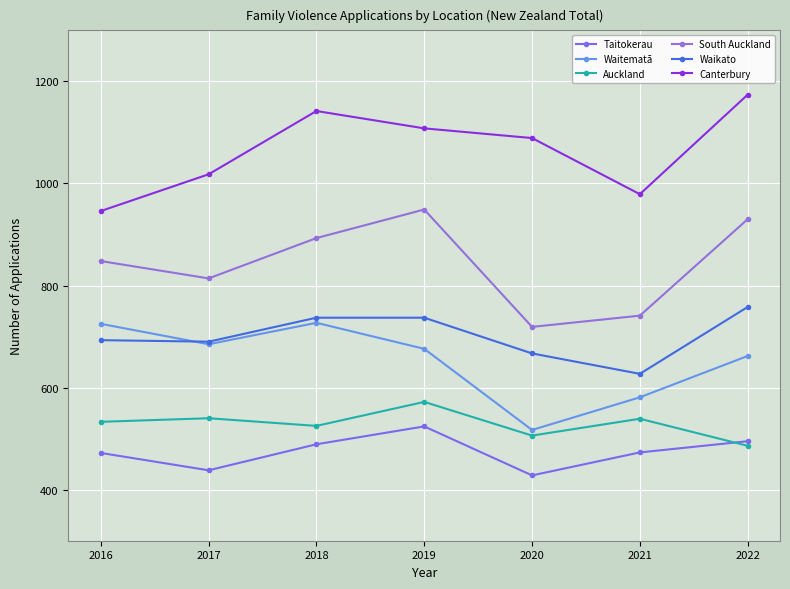

What are all the series names shown in the legend?

Taitokerau, Waitematā, Auckland, South Auckland, Waikato, Canterbury